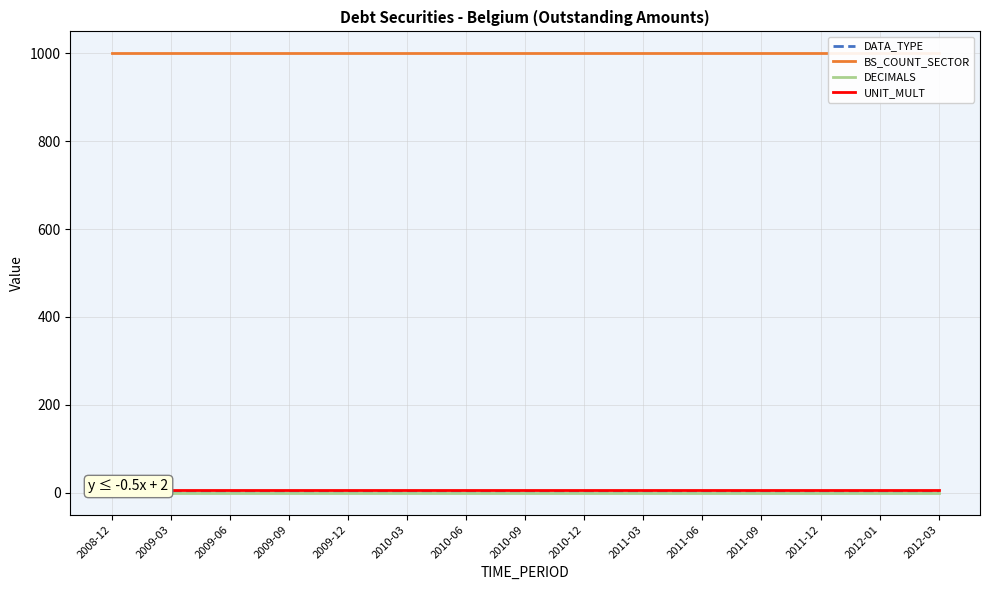

Is this an area chart (filled region under the line)?

No